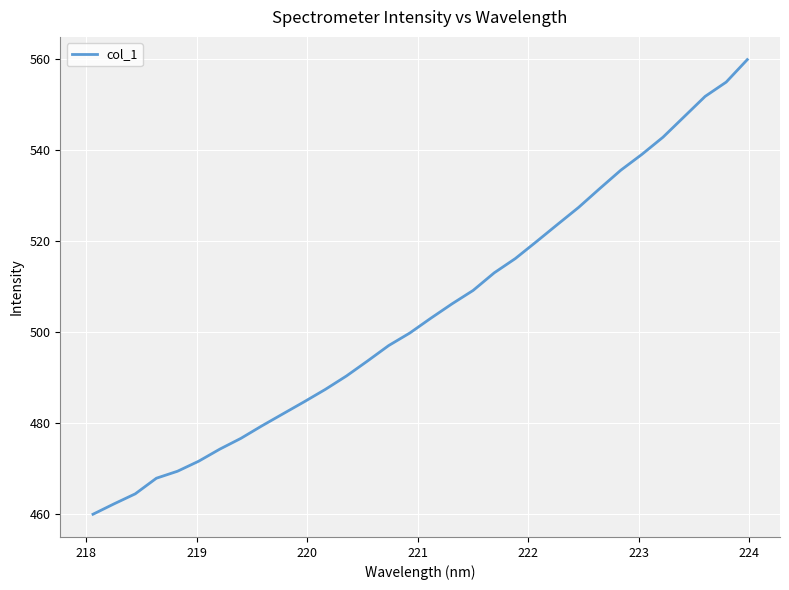

What is the difference between the maximum and minimum values?

99.9